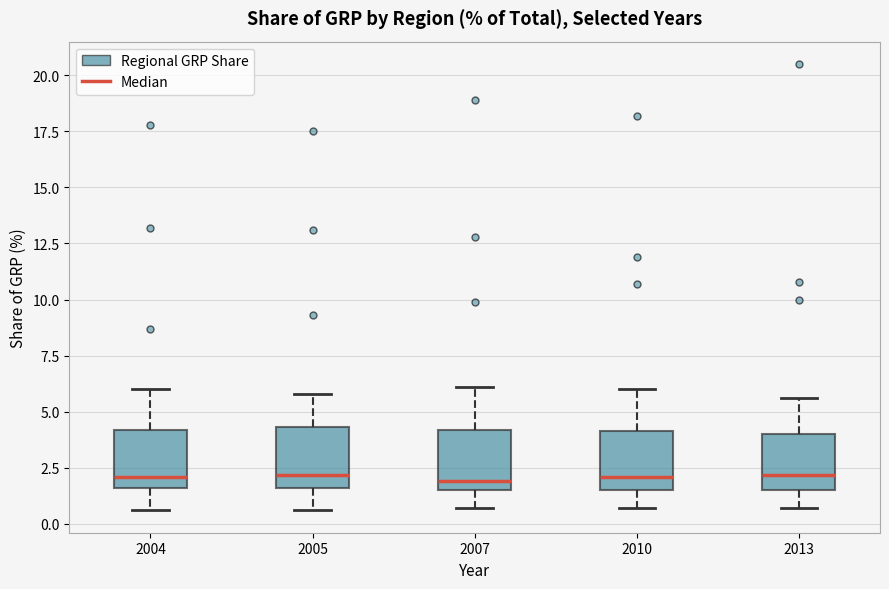

Reading left to right, transcribe this box plot: for each box, give where its median line is, the range the box spans, and where its two whiskers end, as read against the y-axis. The values are not printed on the chart, so give them approximately, as read against the axis.

2004: median 2.0, box 1.5 to 4.0, whiskers 0.5 to 6.0
2005: median 2.0, box 1.5 to 4.5, whiskers 0.5 to 6.0
2007: median 2.0, box 1.5 to 4.0, whiskers 0.5 to 6.0
2010: median 2.0, box 1.5 to 4.0, whiskers 0.5 to 6.0
2013: median 2.0, box 1.5 to 4.0, whiskers 0.5 to 5.5